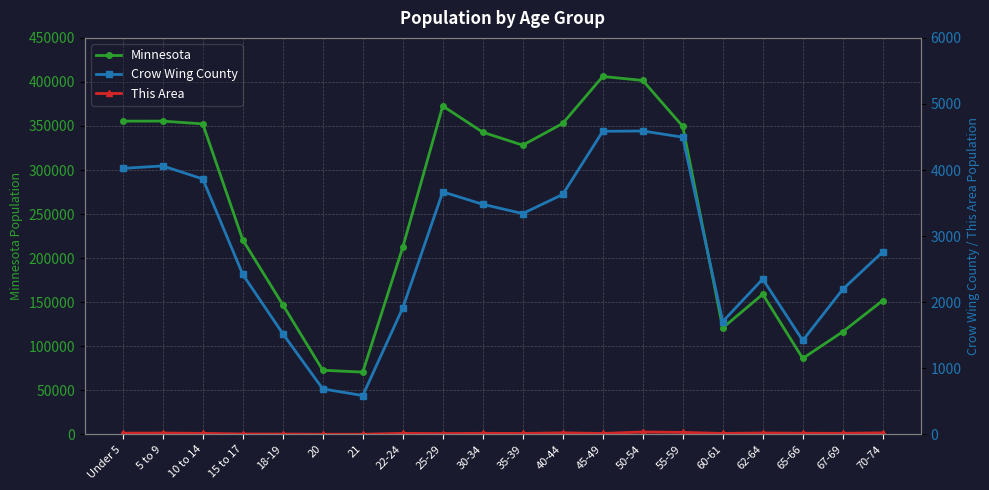

At which category does Crow Wing County reach its first local peak?

5 to 9